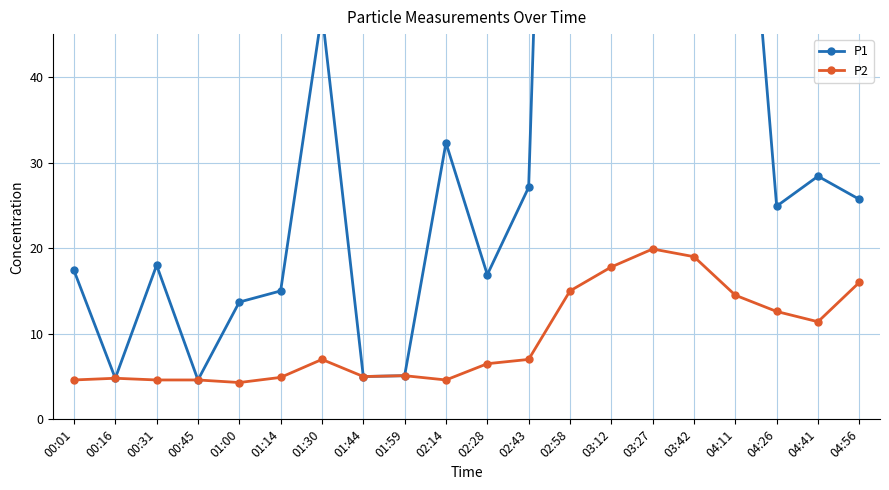

Rank the series by their average value, from highest to lowest.

P1, P2